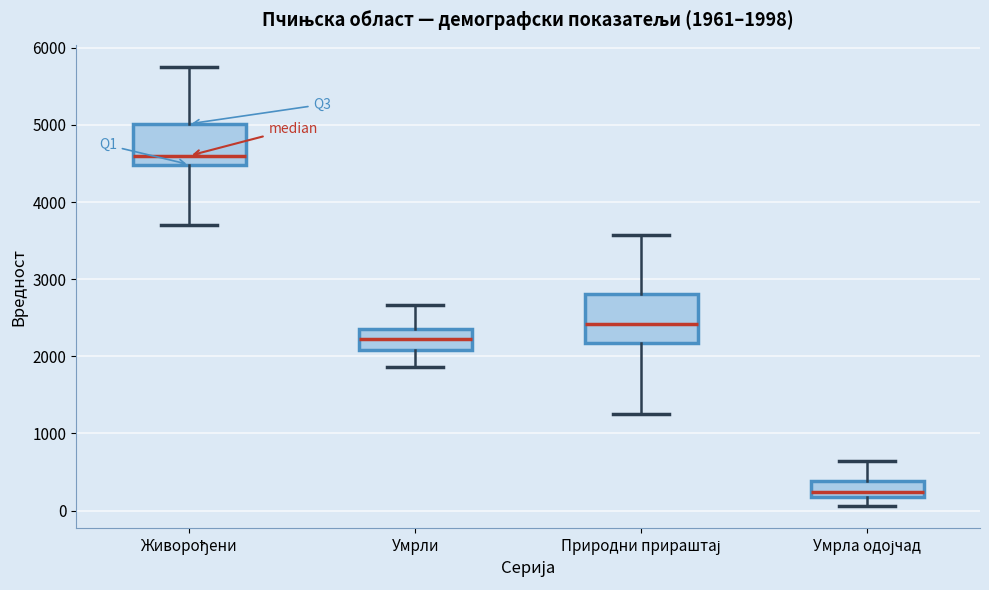

Which box has the highest median line?

Живорођени